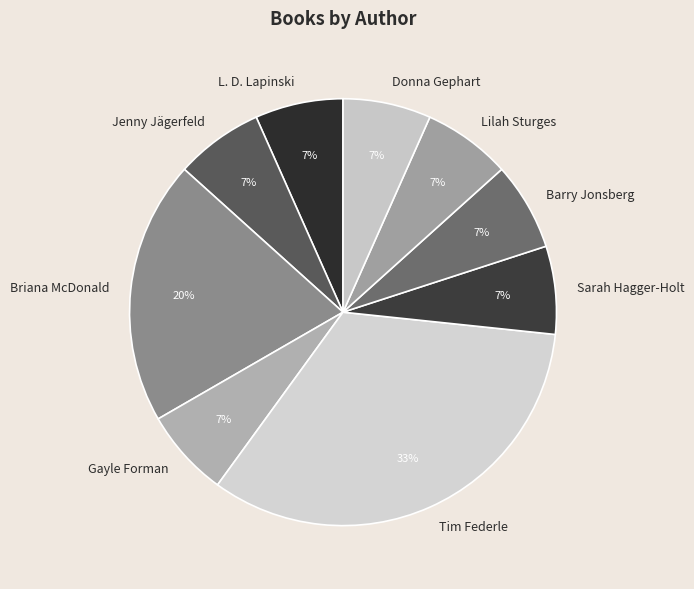

Which slice is the largest?

Tim Federle